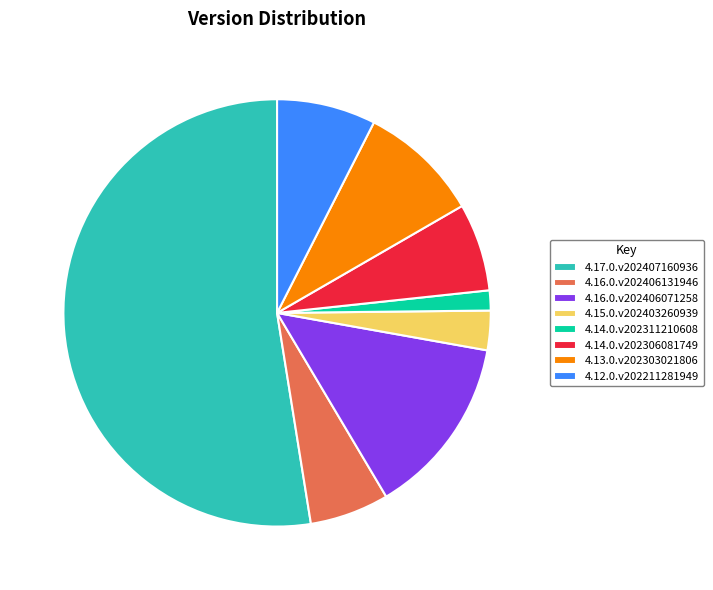

What is the majority slice?

4.17.0.v202407160936